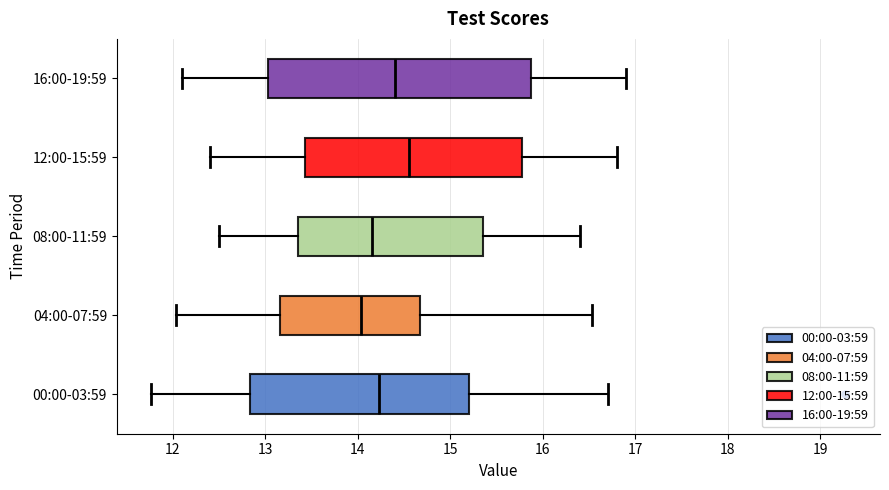

Reading bottom to top, read every box against the x-axis: the position of its median line, the range the box covers, and the ends of its whiskers. The values are not printed on the chart, so give them approximately, as read against the axis.

00:00-03:59: median 14.2, box 12.8 to 15.2, whiskers 11.8 to 16.7
04:00-07:59: median 14.0, box 13.2 to 14.7, whiskers 12.0 to 16.5
08:00-11:59: median 14.2, box 13.4 to 15.4, whiskers 12.5 to 16.4
12:00-15:59: median 14.6, box 13.4 to 15.8, whiskers 12.4 to 16.8
16:00-19:59: median 14.4, box 13.0 to 15.9, whiskers 12.1 to 16.9